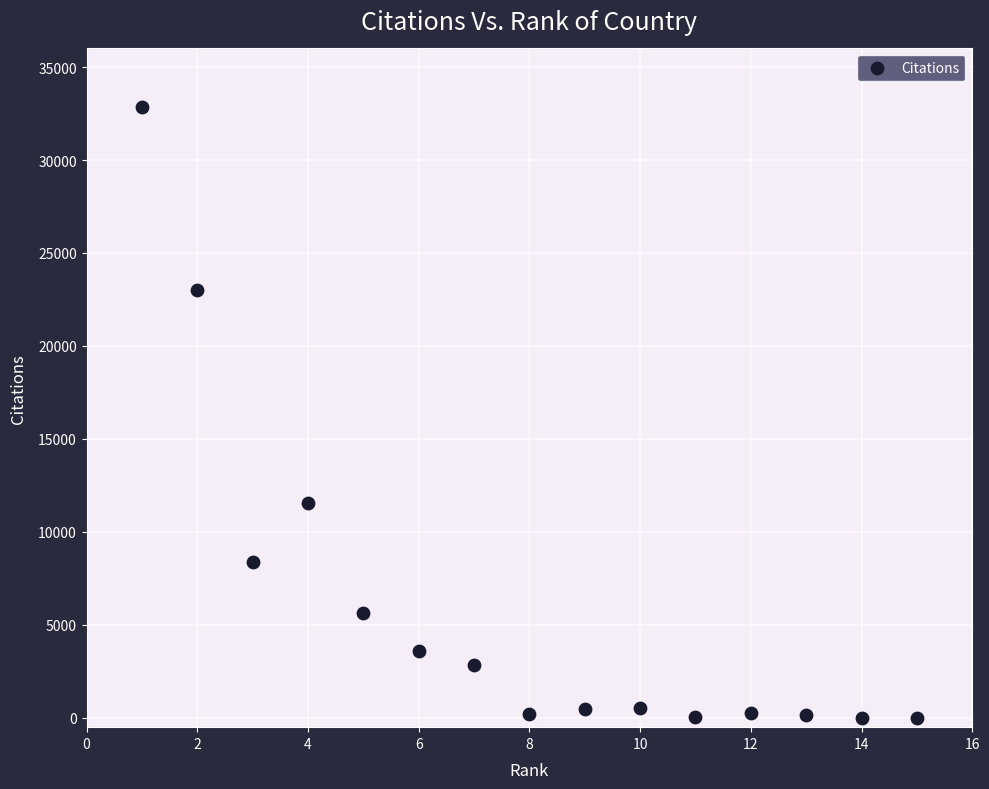

What Y value in the scatter plot is closest to 16425?

11540